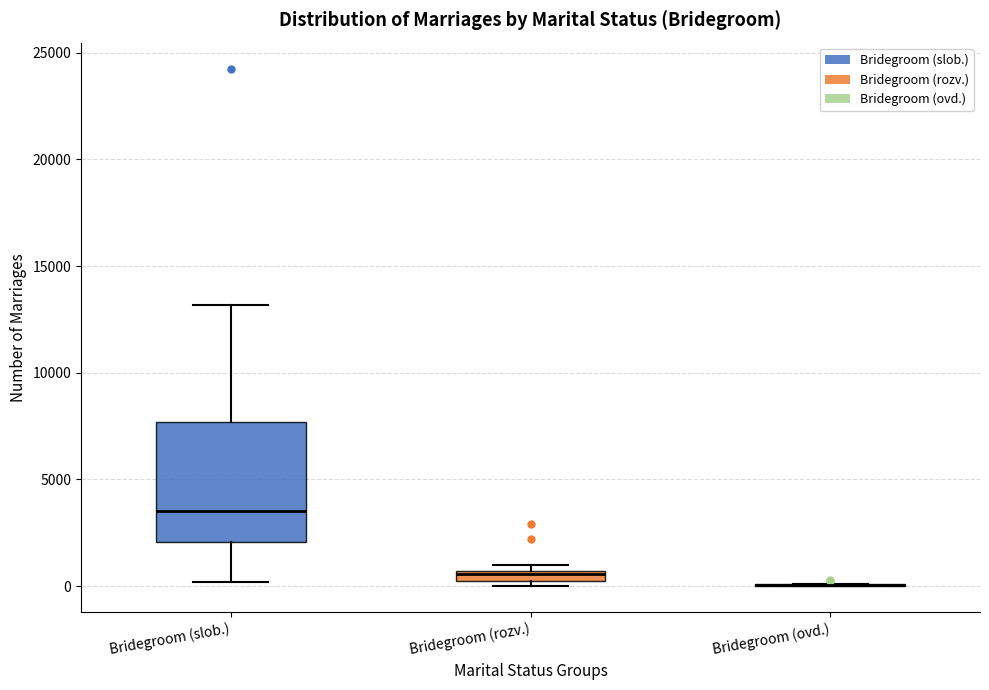

Comparing the boxes themselves (not the whiskers), which one is the tallest?

Bridegroom (slob.)